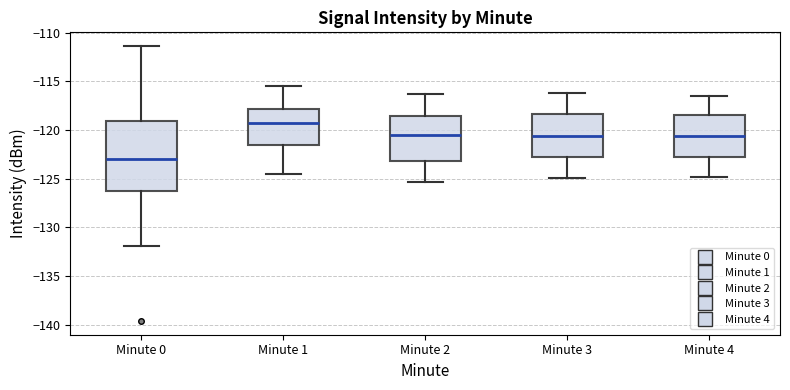

Reading left to right, read every box against the y-axis: the position of its median line, the range the box covers, and the ends of its whiskers. The values are not printed on the chart, so give them approximately, as read against the axis.

Minute 0: median -123.0, box -126.0 to -119.0, whiskers -132.0 to -111.5
Minute 1: median -119.0, box -121.5 to -118.0, whiskers -124.5 to -115.5
Minute 2: median -120.5, box -123.0 to -118.5, whiskers -125.5 to -116.5
Minute 3: median -120.5, box -122.5 to -118.5, whiskers -125.0 to -116.0
Minute 4: median -120.5, box -123.0 to -118.5, whiskers -125.0 to -116.5